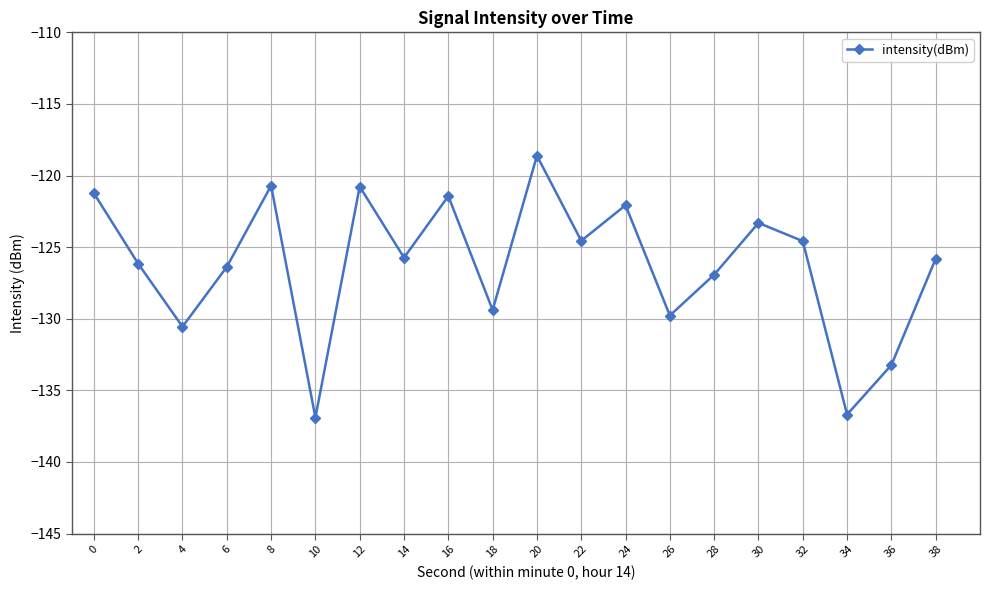

Which label corresponds to the largest value in the chart?

20